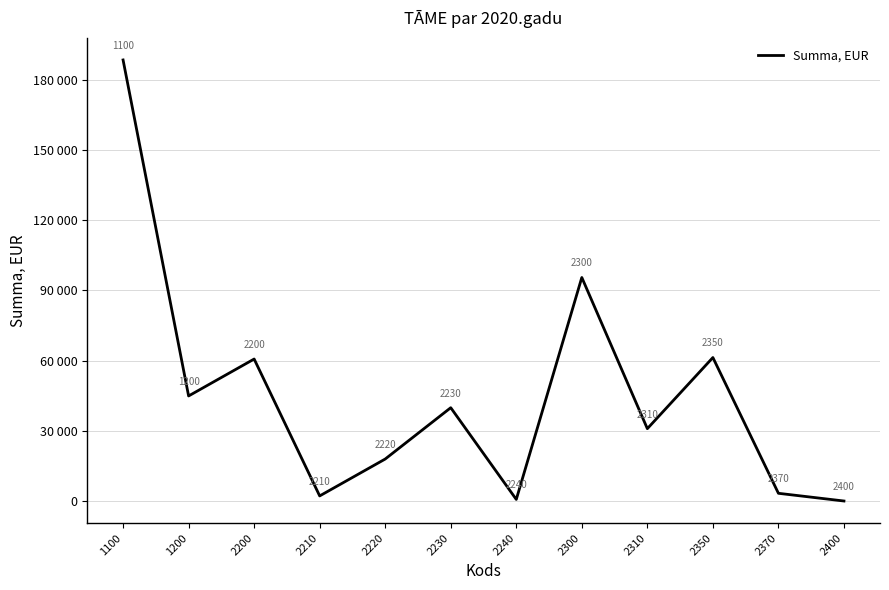

Reading left to right, list all the values displayed in this chart.

188382	44871	60640	2176	17933	39853	678	95474	30901	61279	3294	0